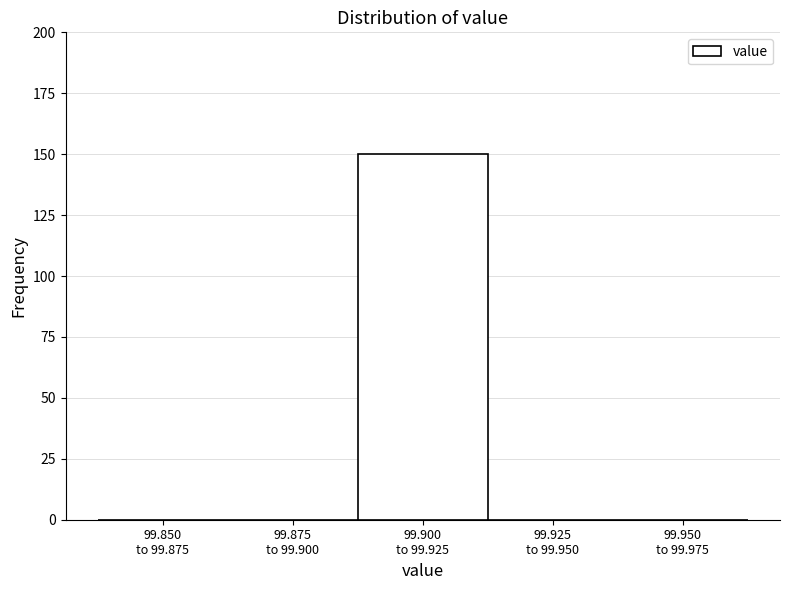

What is the greatest value displayed?

150